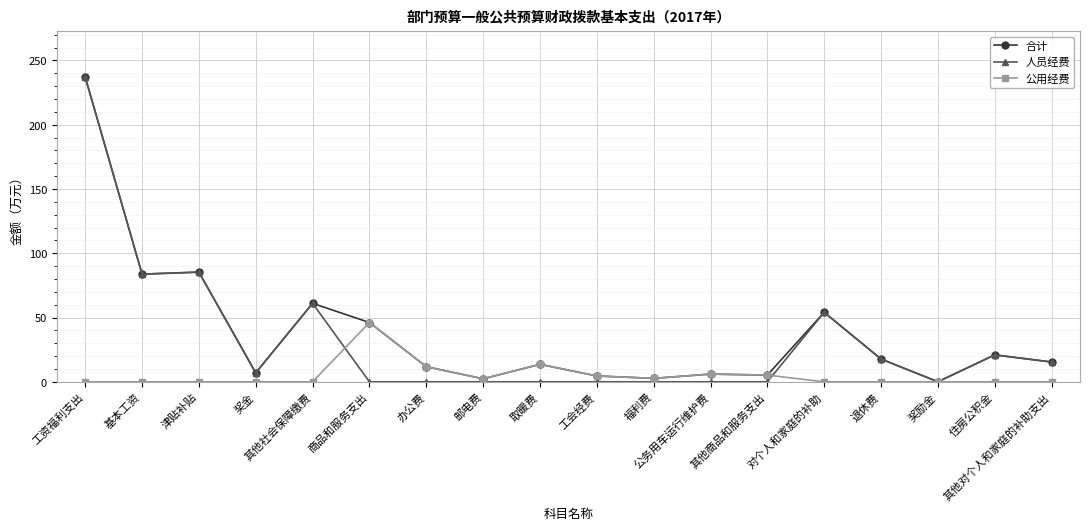

What is the total value across all series at 奖金?

13.9